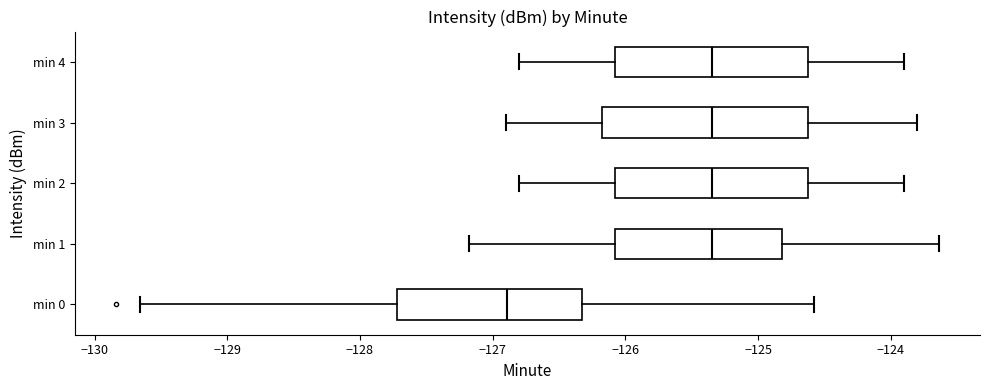

Which box is the widest, from its left edge to its right edge?

min 3